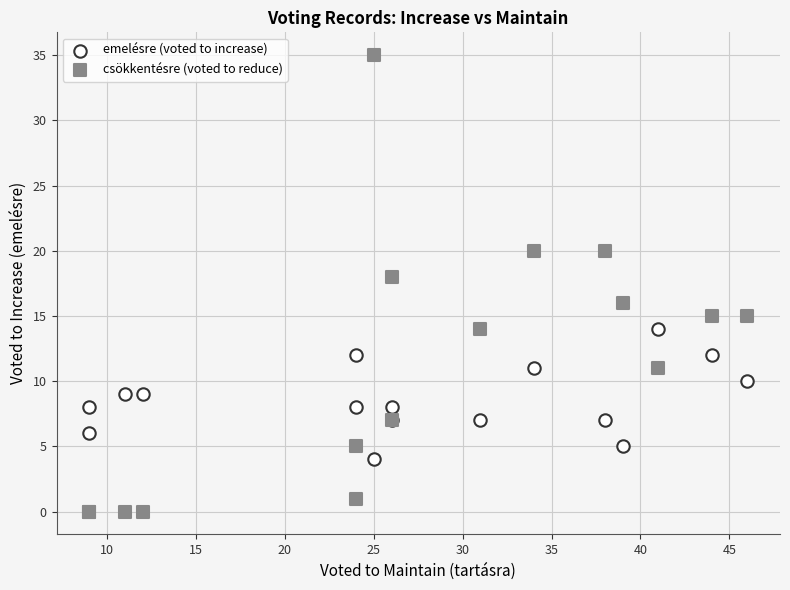

Which series contains the highest Y value?

csökkentésre (voted to reduce)